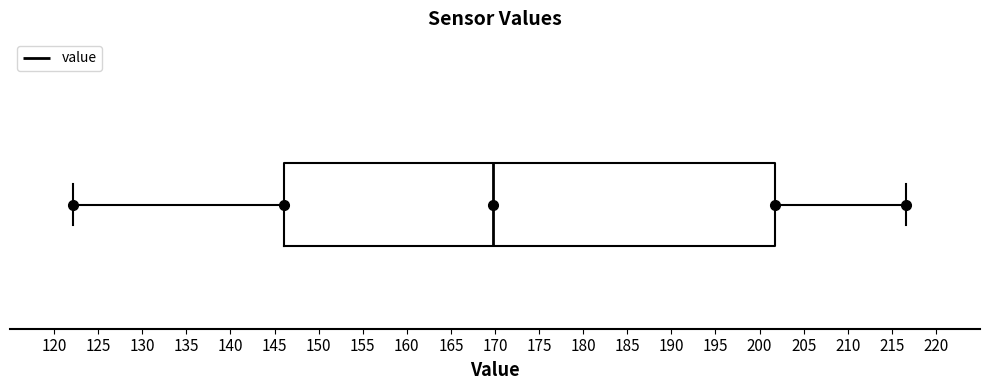

Transcribe this box plot: give where the median line is, the range the box spans, and where the two whiskers end, as read against the x-axis. The values are not printed on the chart, so give them approximately, as read against the axis.

median 170.0, box 146.0 to 202.0, whiskers 122.0 to 216.5